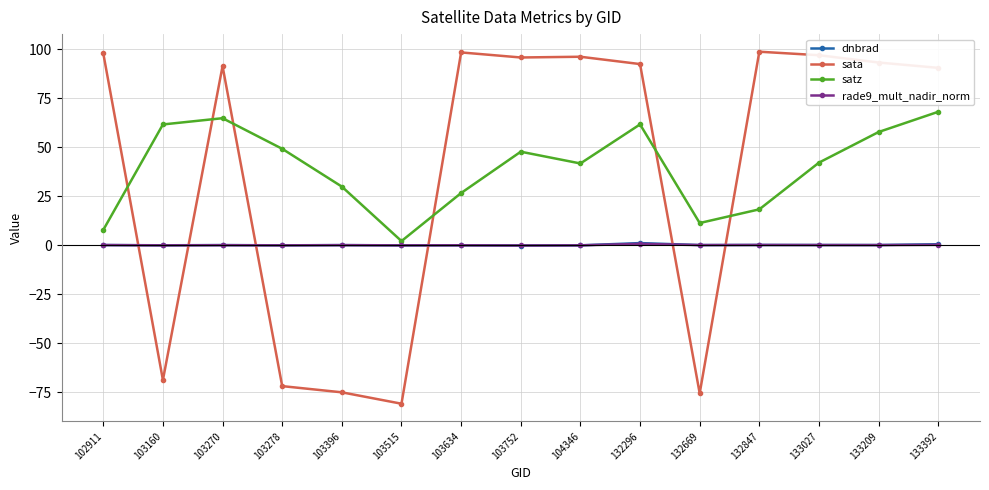

What is the difference between the sata values at 132669 and 103515?

5.3